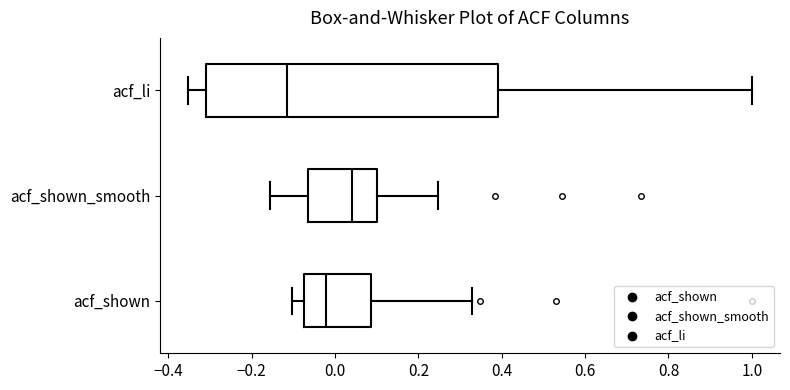

Reading bottom to top, read every box against the x-axis: the position of its median line, the range the box covers, and the ends of its whiskers. The values are not printed on the chart, so give them approximately, as read against the axis.

acf_shown: median -0.02, box -0.08 to 0.08, whiskers -0.10 to 0.32
acf_shown_smooth: median 0.04, box -0.06 to 0.10, whiskers -0.16 to 0.24
acf_li: median -0.12, box -0.30 to 0.40, whiskers -0.36 to 1.00